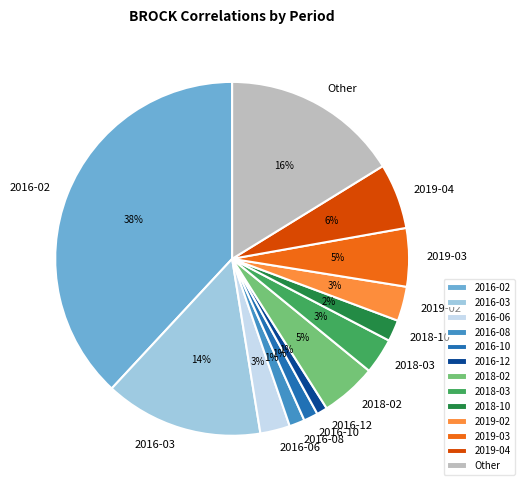

Which category has the biggest portion of the pie?

2016-02